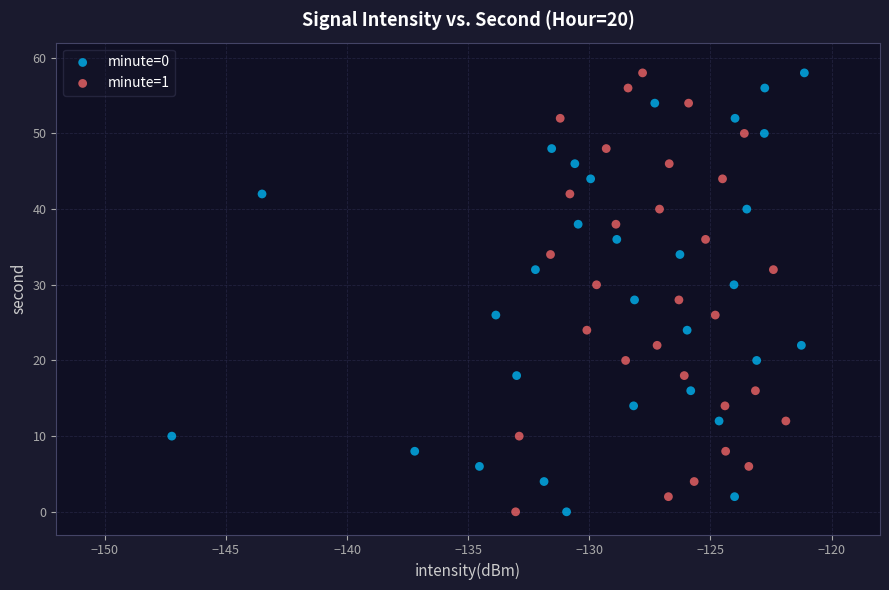

What are all the series names shown in the legend?

minute=0, minute=1